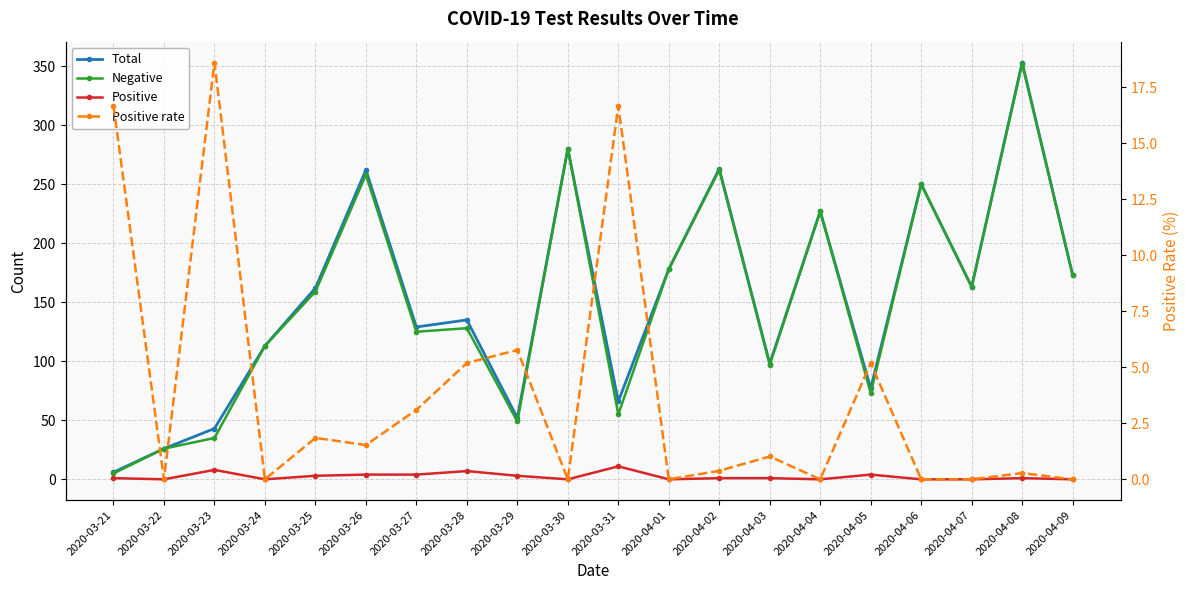

Reading left to right, list all the values displayed in this chart.

Total: 2020-03-21=6.0	2020-03-22=26.0	2020-03-23=43.0	2020-03-24=113.0	2020-03-25=162.0	2020-03-26=262.0	2020-03-27=129.0	2020-03-28=135.0	2020-03-29=52.0	2020-03-30=280.0	2020-03-31=66.0	2020-04-01=178.0	2020-04-02=263.0	2020-04-03=98.0	2020-04-04=227.0	2020-04-05=77.0	2020-04-06=250.0	2020-04-07=163.0	2020-04-08=353.0	2020-04-09=173.0
Negative: 2020-03-21=5.0	2020-03-22=26.0	2020-03-23=35.0	2020-03-24=113.0	2020-03-25=159.0	2020-03-26=258.0	2020-03-27=125.0	2020-03-28=128.0	2020-03-29=49.0	2020-03-30=280.0	2020-03-31=55.0	2020-04-01=178.0	2020-04-02=262.0	2020-04-03=97.0	2020-04-04=227.0	2020-04-05=73.0	2020-04-06=250.0	2020-04-07=163.0	2020-04-08=352.0	2020-04-09=173.0
Positive: 2020-03-21=1.0	2020-03-22=0.0	2020-03-23=8.0	2020-03-24=0.0	2020-03-25=3.0	2020-03-26=4.0	2020-03-27=4.0	2020-03-28=7.0	2020-03-29=3.0	2020-03-30=0.0	2020-03-31=11.0	2020-04-01=0.0	2020-04-02=1.0	2020-04-03=1.0	2020-04-04=0.0	2020-04-05=4.0	2020-04-06=0.0	2020-04-07=0.0	2020-04-08=1.0	2020-04-09=0.0
Positive rate: 2020-03-21=16.7	2020-03-22=0.0	2020-03-23=18.6	2020-03-24=0.0	2020-03-25=1.9	2020-03-26=1.5	2020-03-27=3.1	2020-03-28=5.2	2020-03-29=5.8	2020-03-30=0.0	2020-03-31=16.7	2020-04-01=0.0	2020-04-02=0.4	2020-04-03=1.0	2020-04-04=0.0	2020-04-05=5.2	2020-04-06=0.0	2020-04-07=0.0	2020-04-08=0.3	2020-04-09=0.0